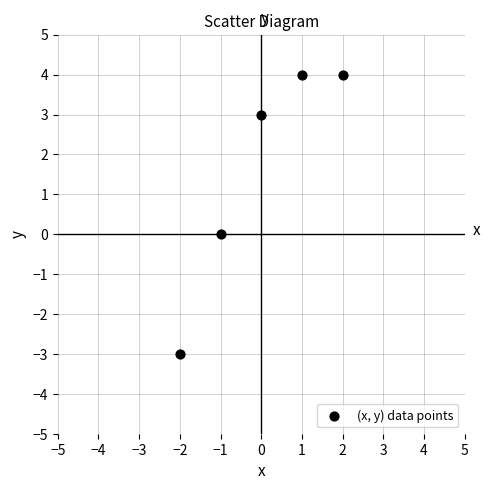

What is the range of Y values (max minus min)?

7